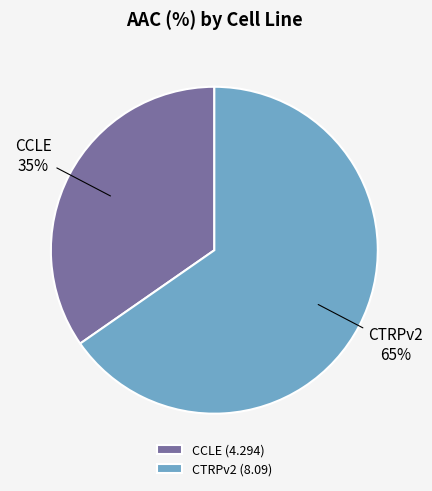

Is there any slice that represents more than half of the pie?

Yes